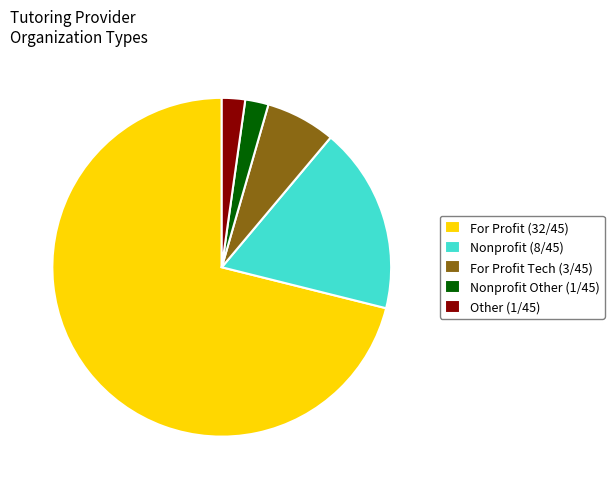

The Nonprofit Other (1/45) slice represents 2% of the pie. True or false?

True